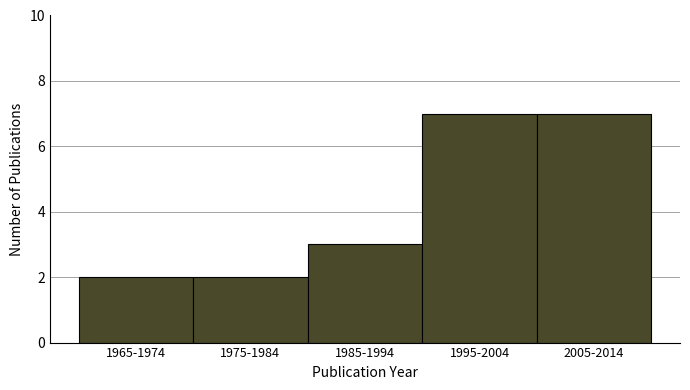

Reading left to right, transcribe all the data shown in this chart.

2	2	3	7	7